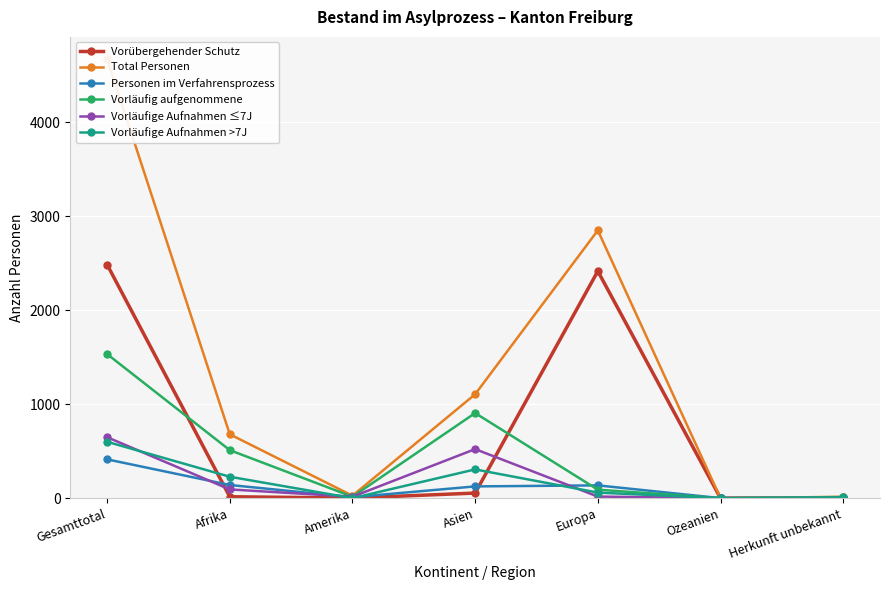

True or false: Vorläufige Aufnahmen ≤7J has a value of 1101 at Gesamttotal.

False